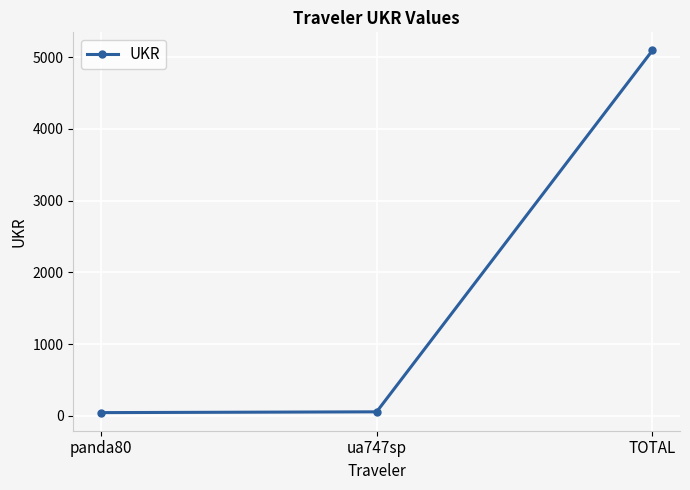

Is it true that the value at TOTAL is 8134.1?

False